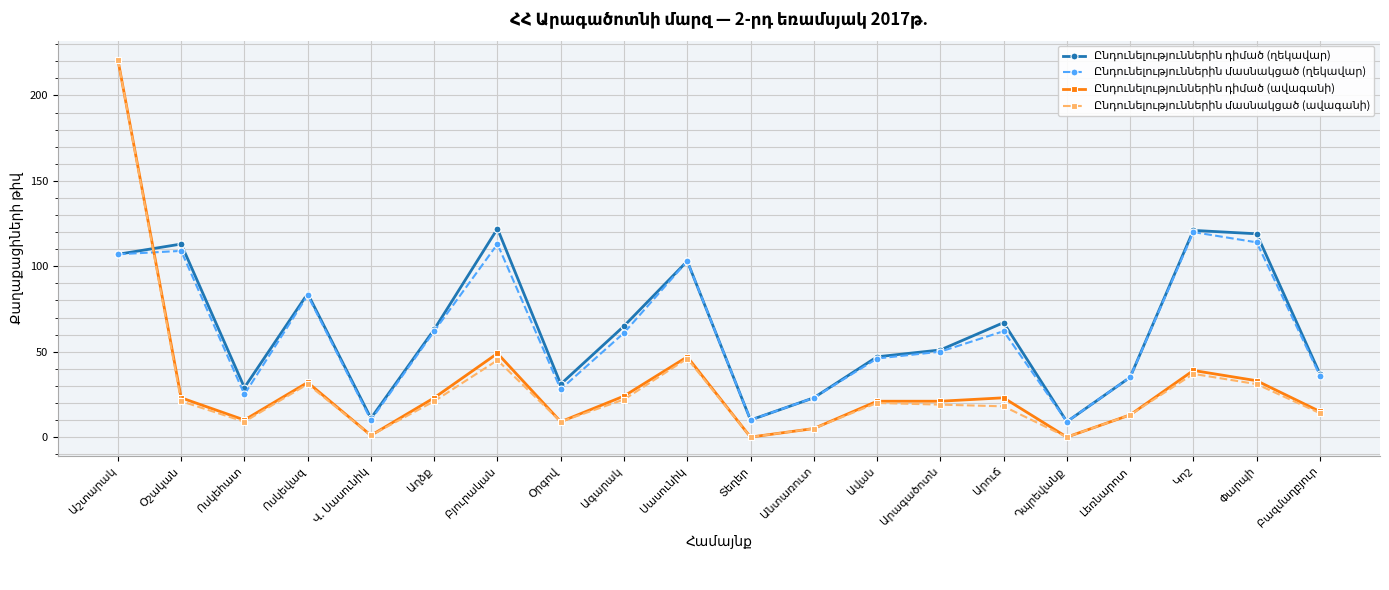

What is the greatest value displayed?

221